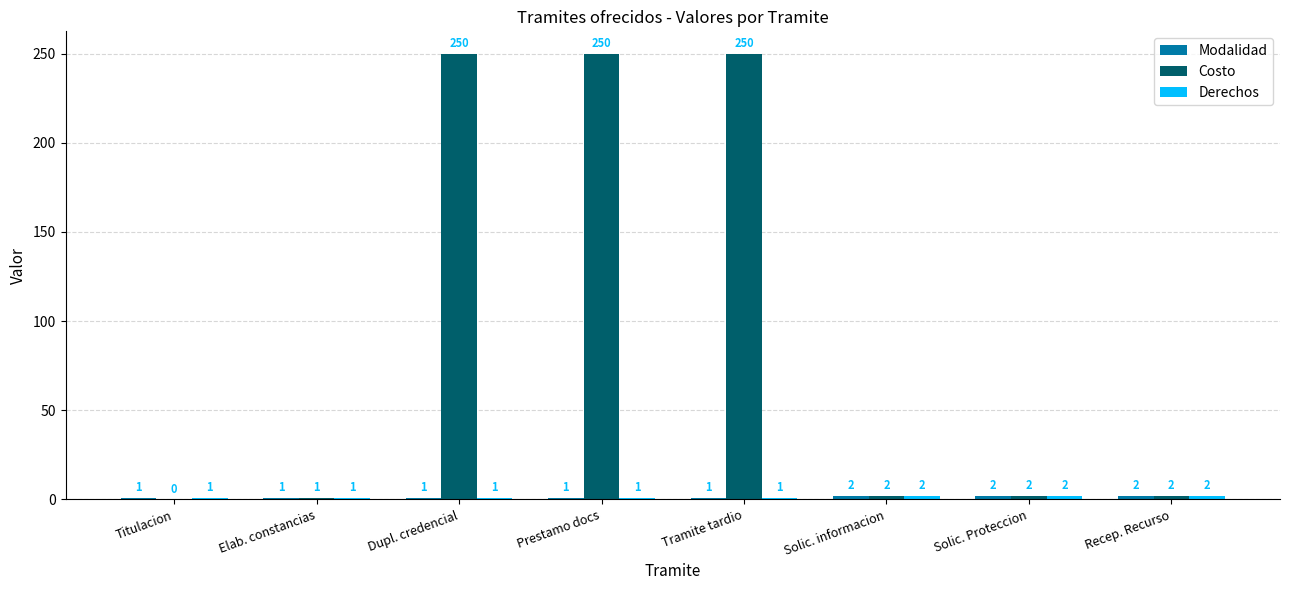

The Costo series shows 2 at Solic. Proteccion. True or false?

True